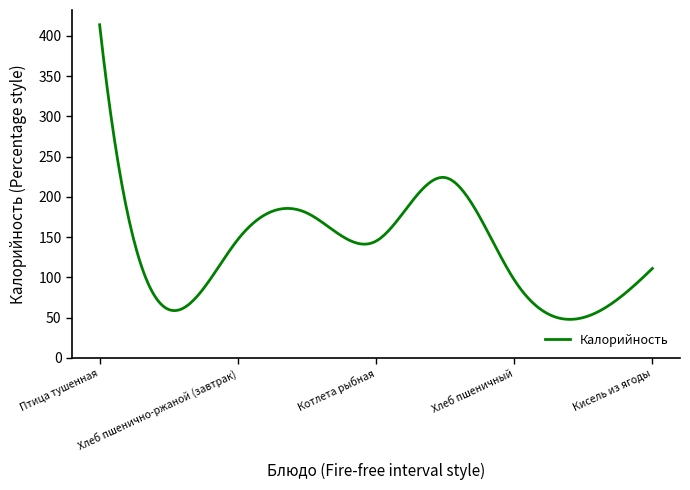

What is the smallest value displayed?

47.7